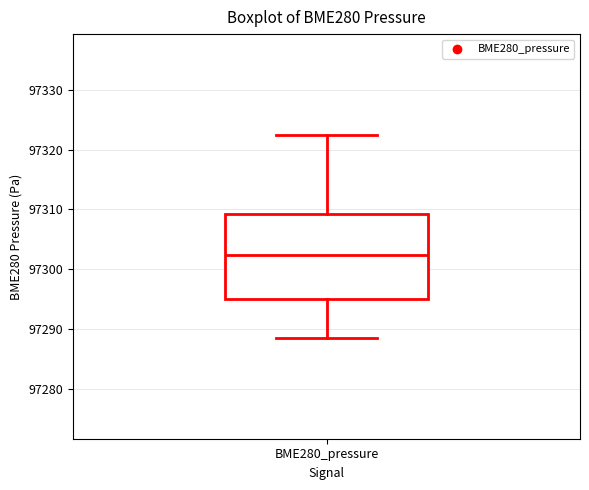

Read this box plot against the y-axis: the position of the median line, the range covered by the box, and the ends of both whiskers. The values are not printed on the chart, so give them approximately, as read against the axis.

median 97302, box 97295 to 97309, whiskers 97289 to 97322